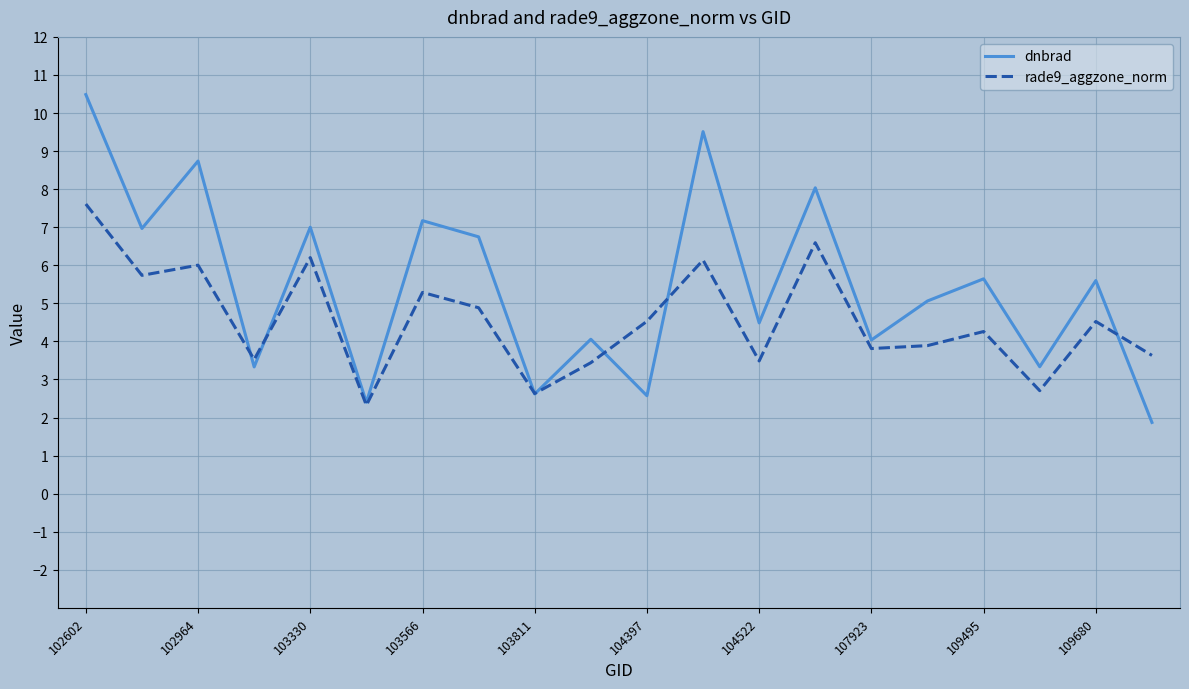

Which series has the largest total across all categories?

dnbrad